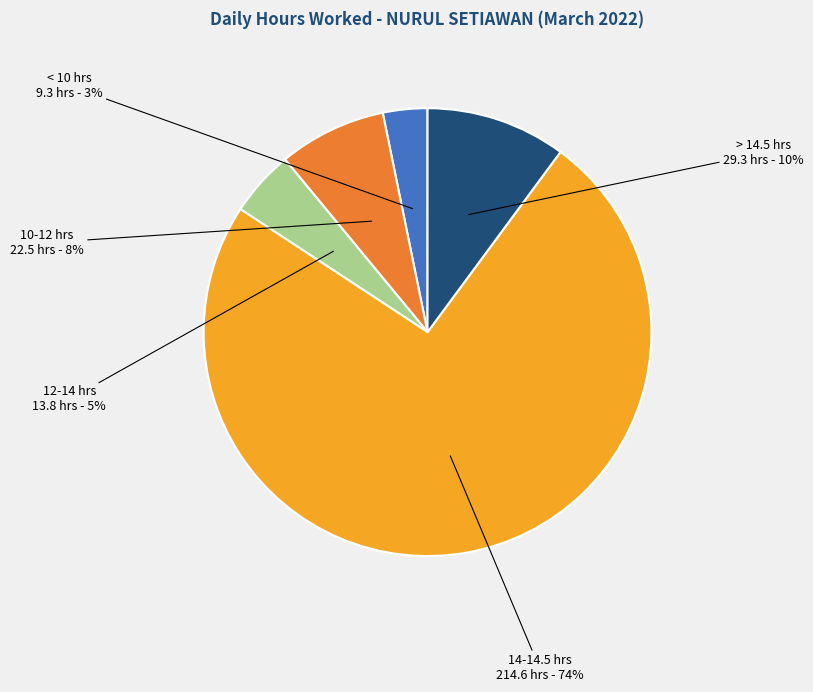

Is there a majority slice in this chart?

Yes